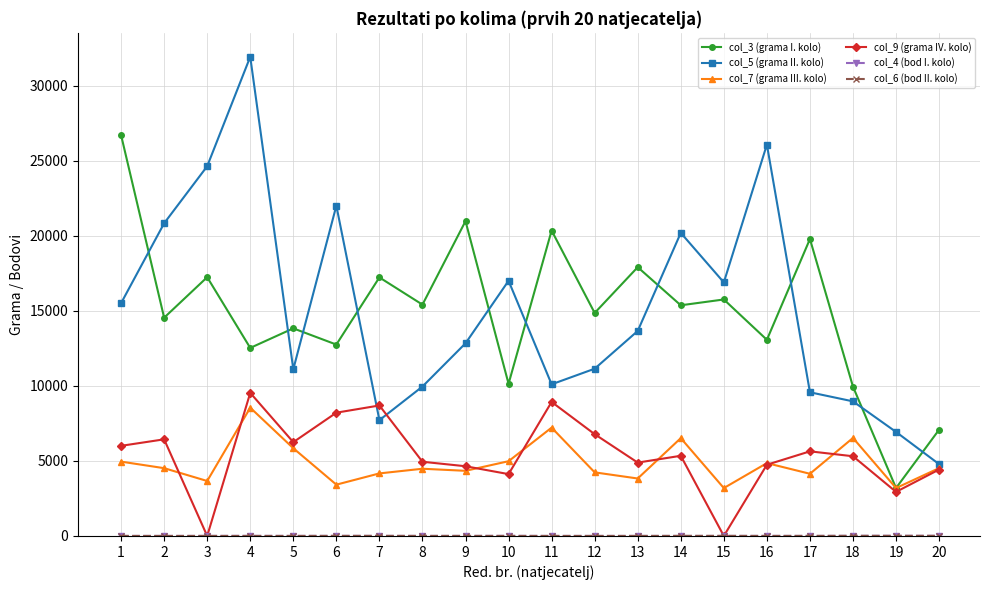

The col_7 (grama III. kolo) series shows 6436 at 13. True or false?

False